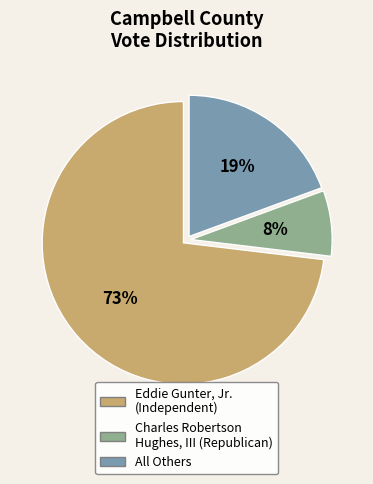

To the nearest percent, what is the average slice percentage?

33%